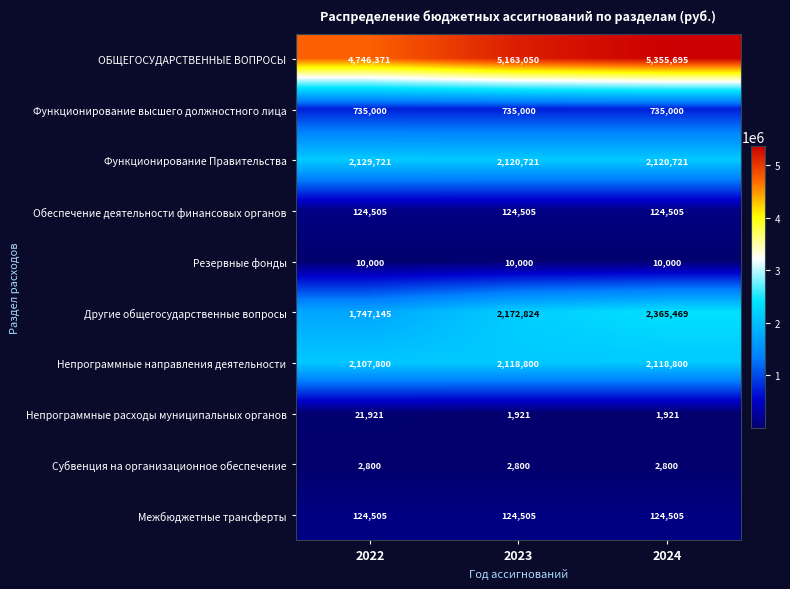

What is the minimum value shown in the chart?

1921